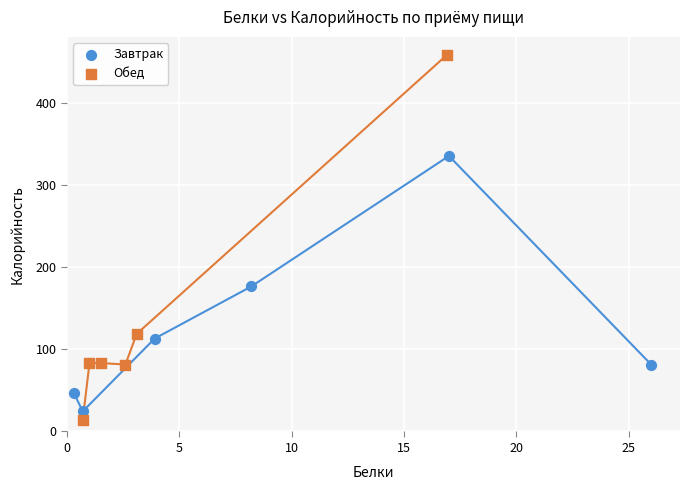

Which series has the widest spread of Y values?

Обед